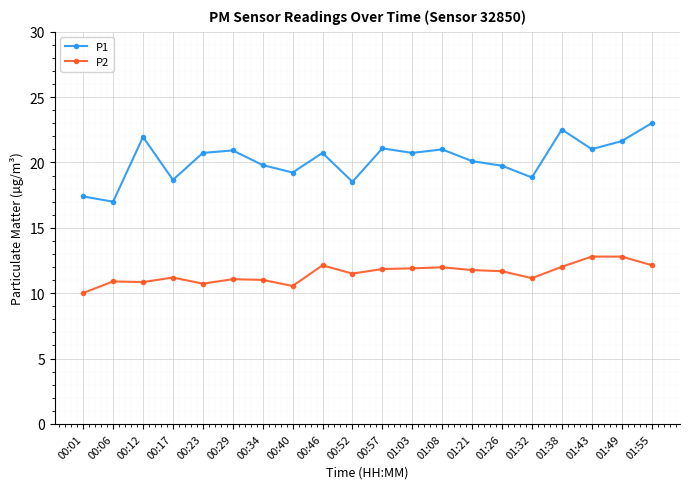

Which series changed the most between 00:06 and 01:38?

P1